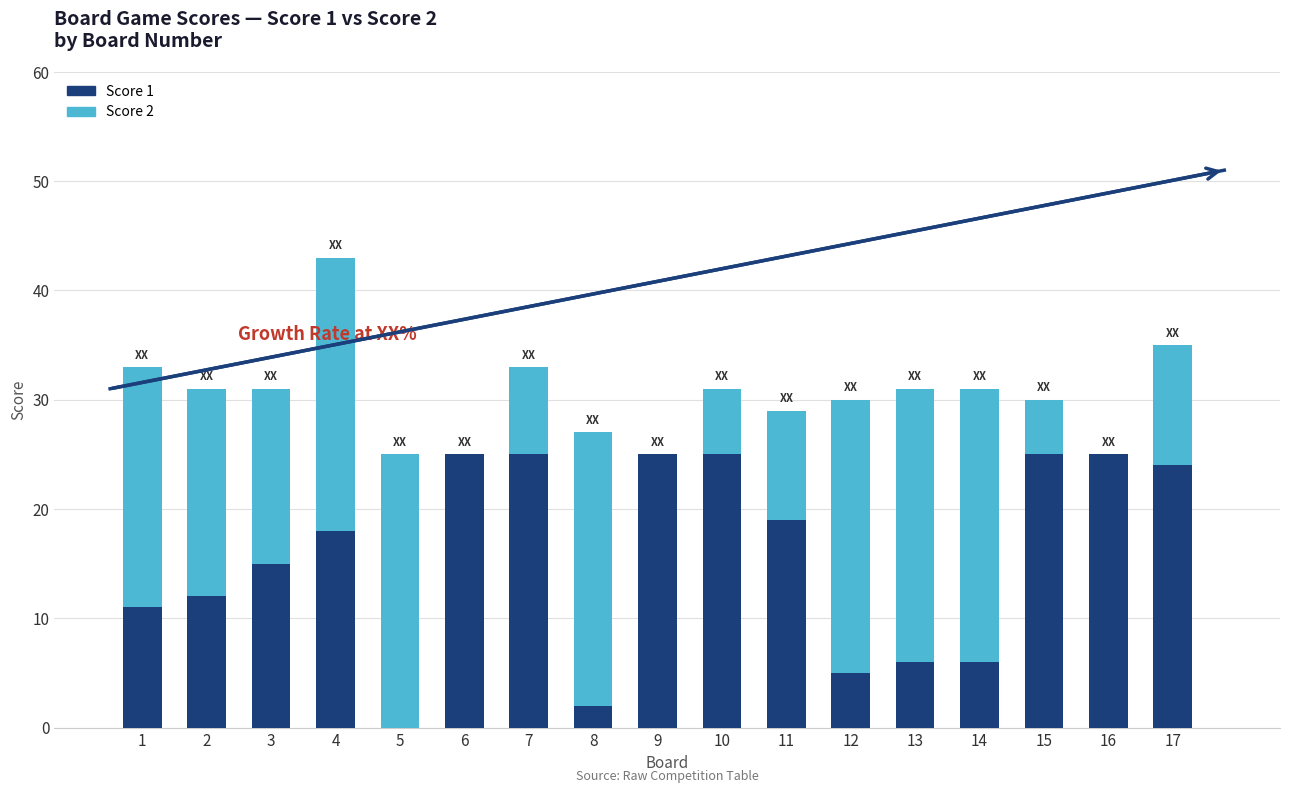

True or false: Score 1 has a value of 19 at 11.

True